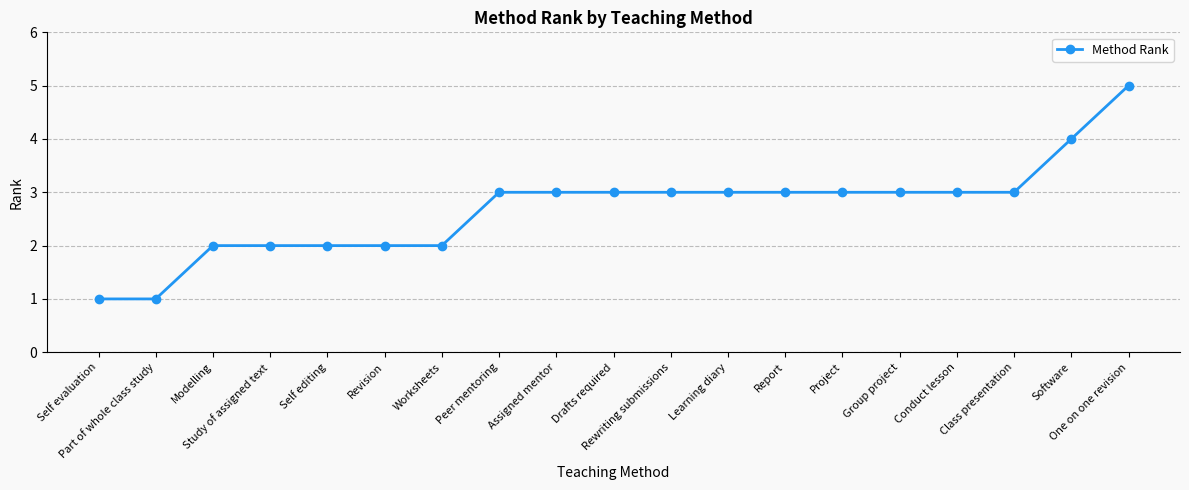

What is the sum of all values?

51